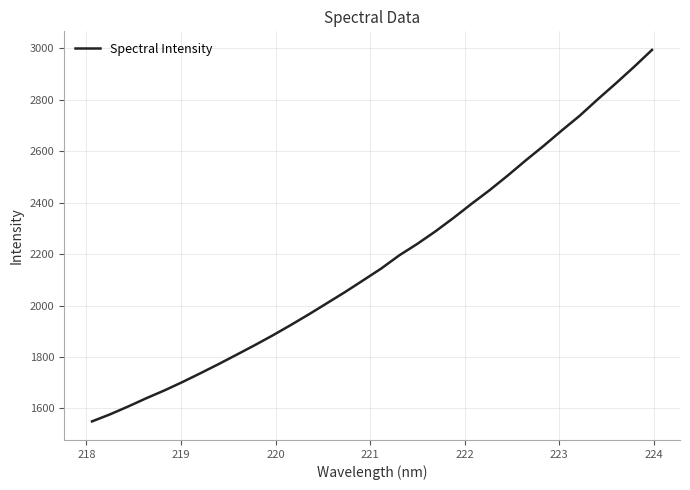

What is the greatest value displayed?

2994.3